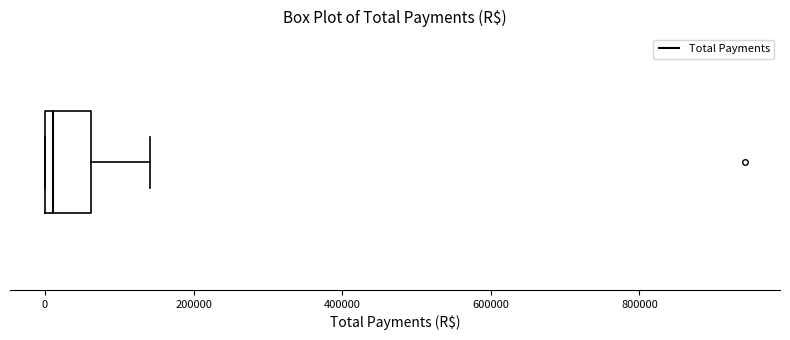

Read this box plot against the x-axis: the position of the median line, the range covered by the box, and the ends of both whiskers. The values are not printed on the chart, so give them approximately, as read against the axis.

median 20000, box 0 to 60000, whiskers 0 to 140000